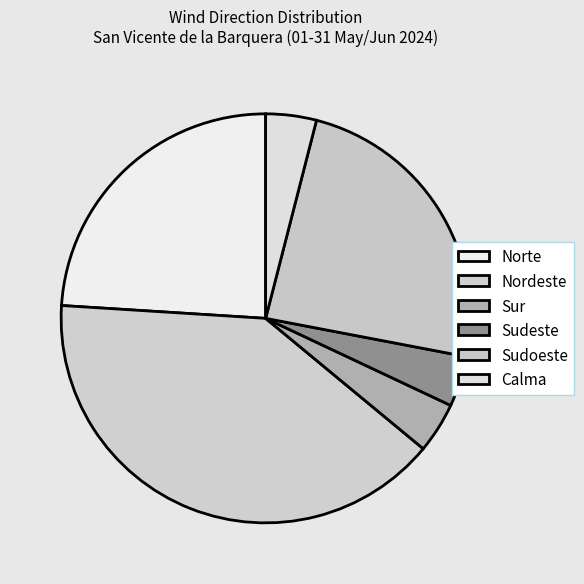

Is there a majority slice in this chart?

No